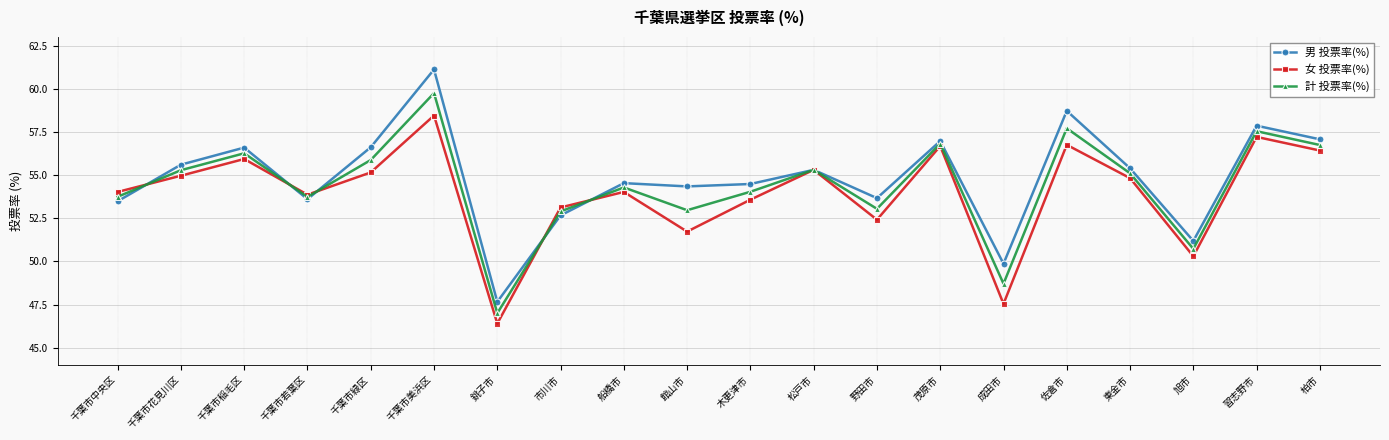

What is the highest value of the 男 投票率(%) series?

61.1